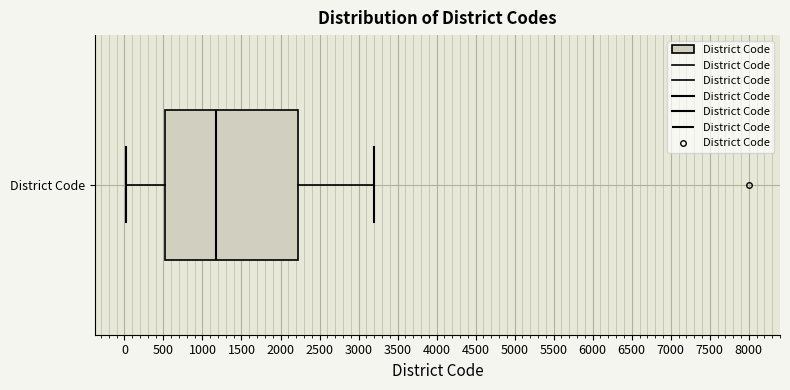

Read this box plot against the x-axis: the position of the median line, the range covered by the box, and the ends of both whiskers. The values are not printed on the chart, so give them approximately, as read against the axis.

median 1150, box 500 to 2250, whiskers 0 to 3200